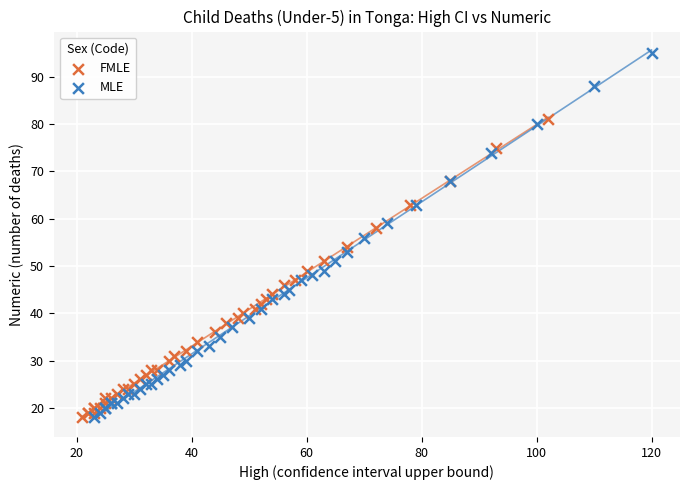

Which series reaches the maximum Y coordinate?

MLE